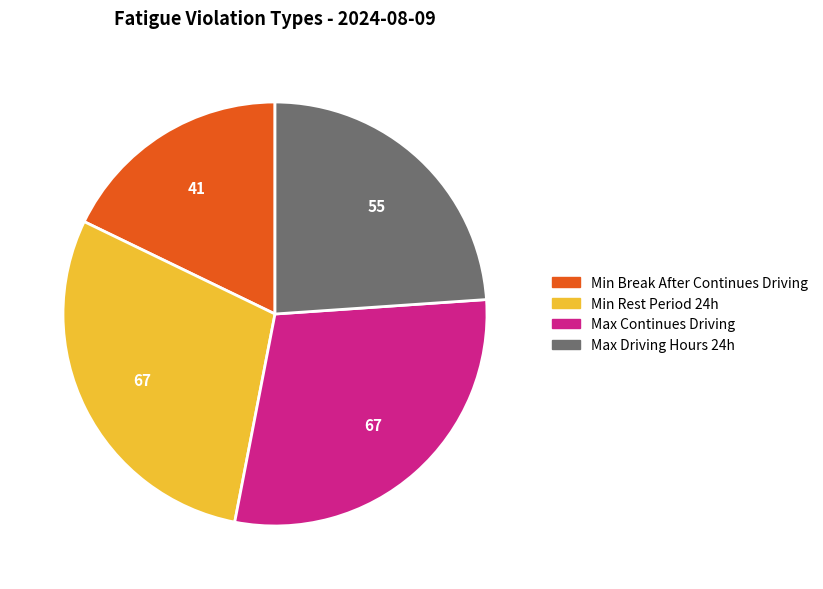

Is there a majority slice in this chart?

No